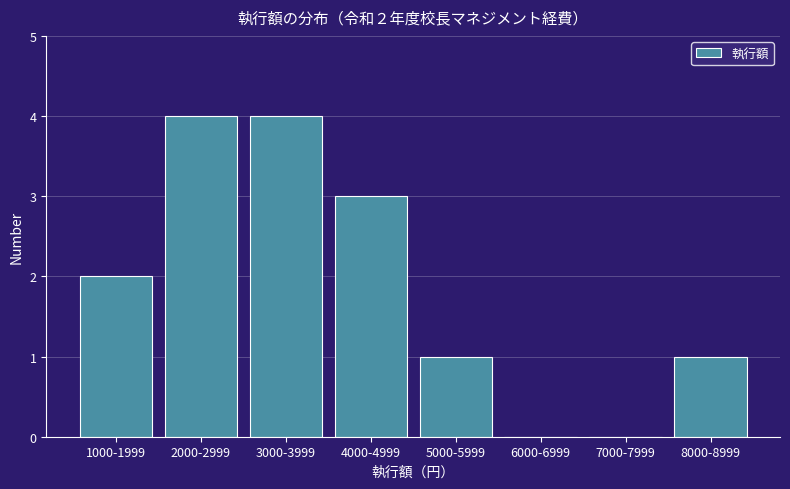

Reading left to right, transcribe all the data shown in this chart.

1000-1999=2	2000-2999=4	3000-3999=4	4000-4999=3	5000-5999=1	6000-6999=0	7000-7999=0	8000-8999=1